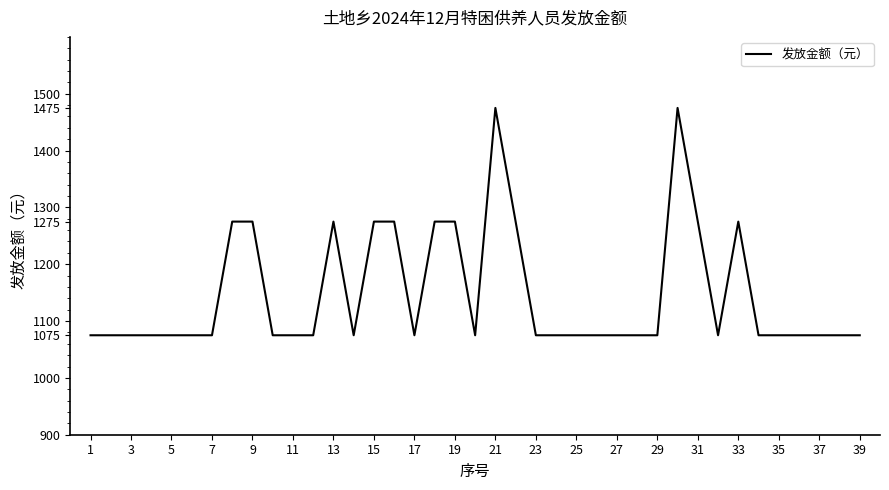

What is the smallest value displayed?

1075